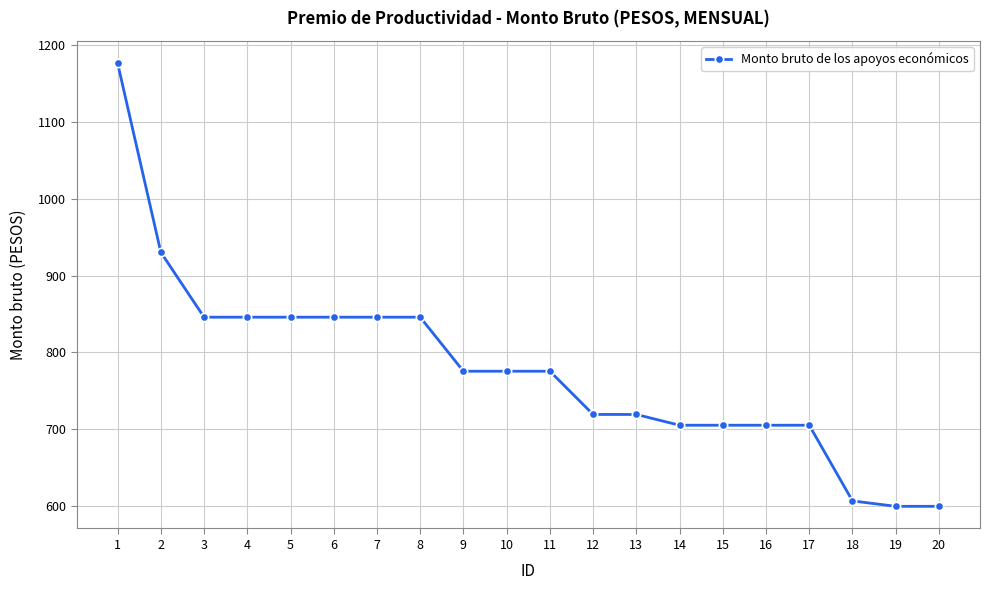

What is the minimum value shown in the chart?

599.9